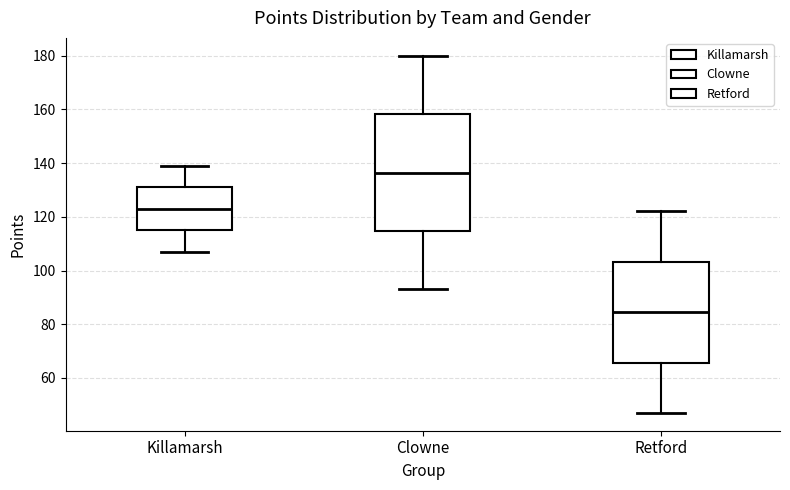

Which box is the tallest, from its lower edge to its upper edge?

Clowne